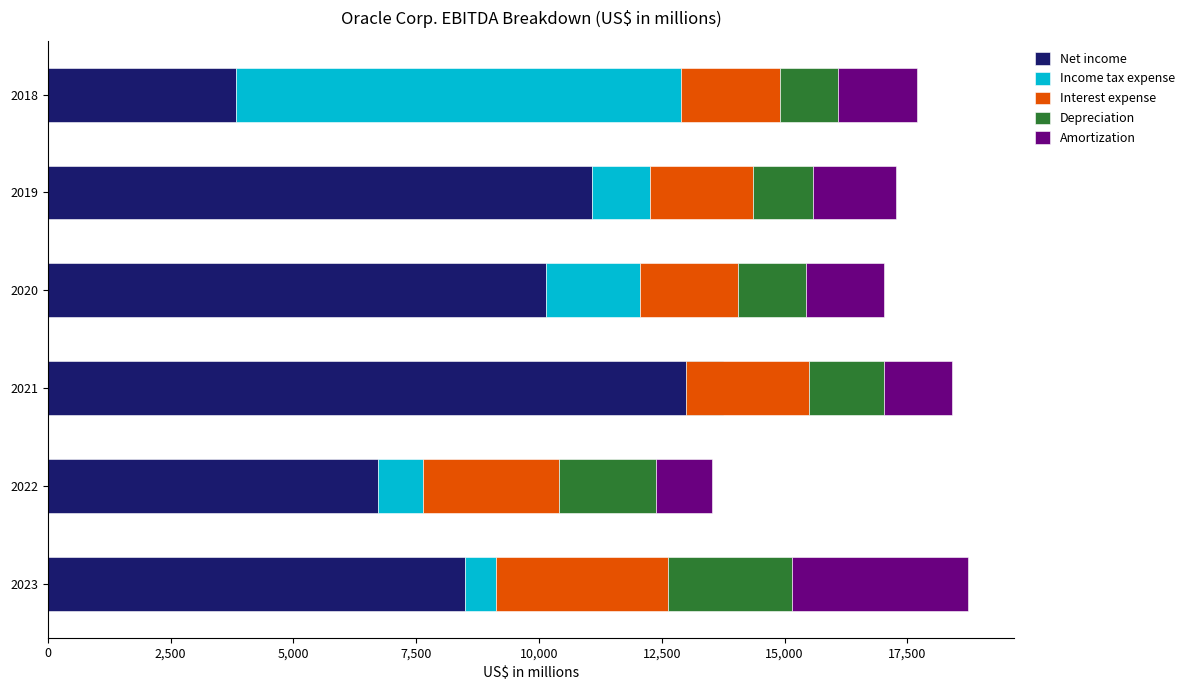

How many groups of bars are there?

6